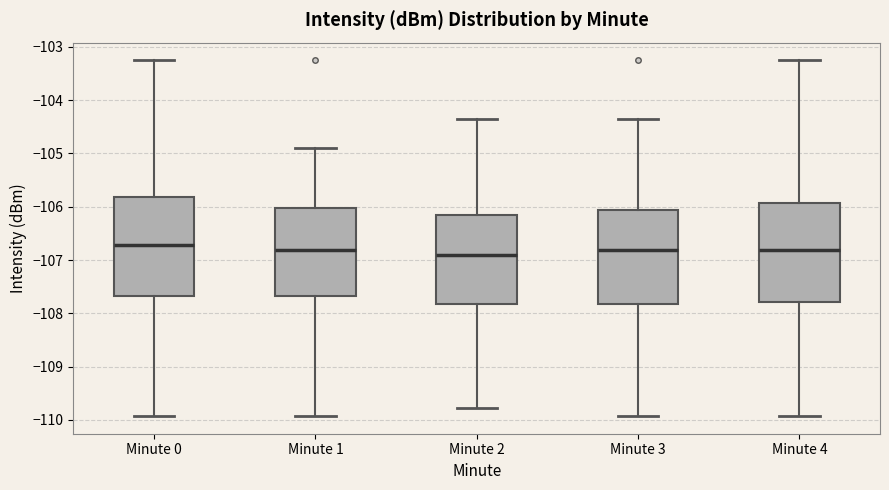

Where is the upper edge of the box for Minute 4 on the y-axis? The values are not printed on the chart, so give them approximately, as read against the axis.

-105.9